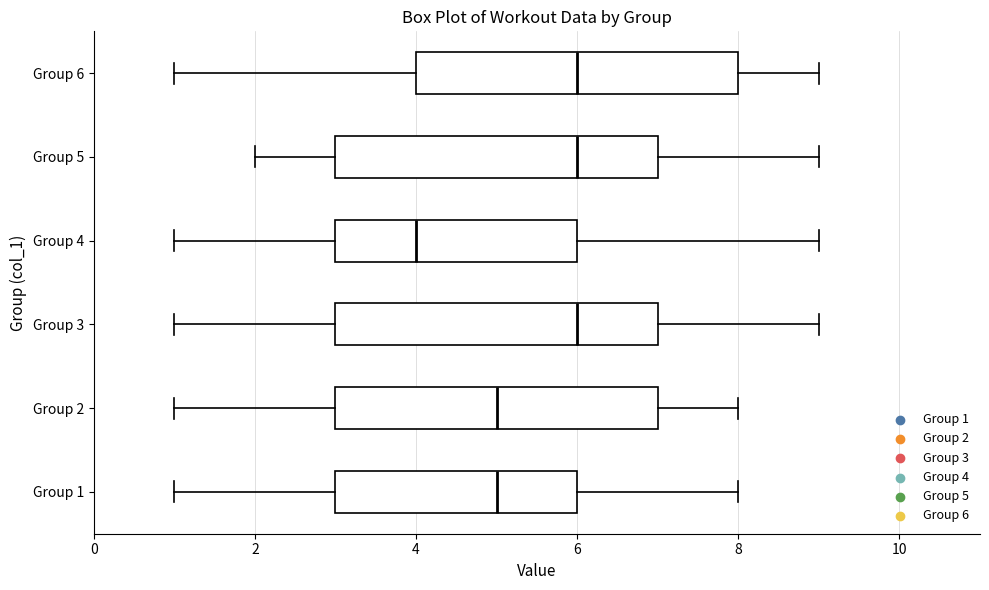

Where is the left edge of the box for Group 6 on the x-axis? The values are not printed on the chart, so give them approximately, as read against the axis.

4